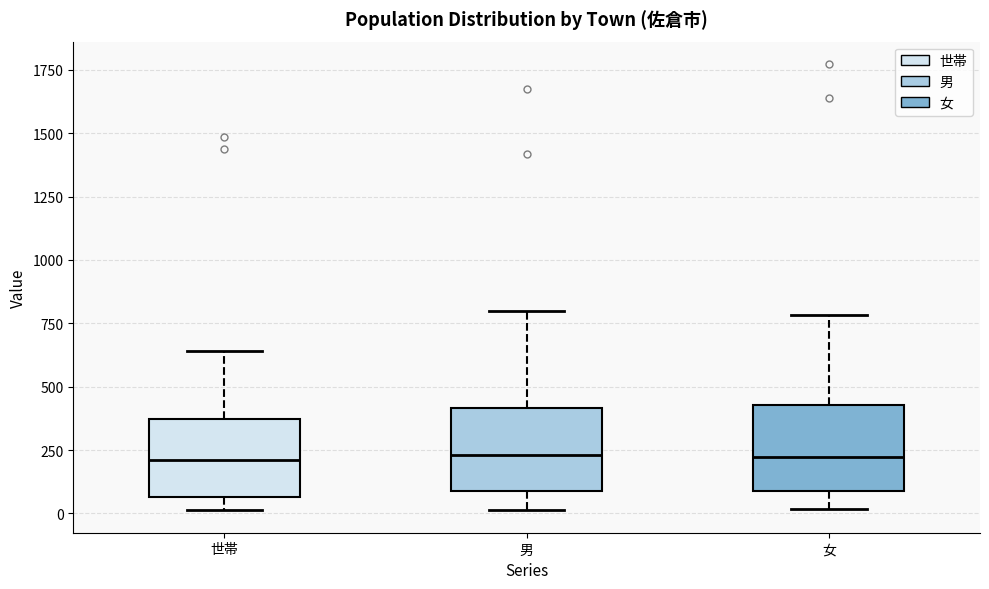

Where is the lower edge of the box for 女 on the y-axis? The values are not printed on the chart, so give them approximately, as read against the axis.

100